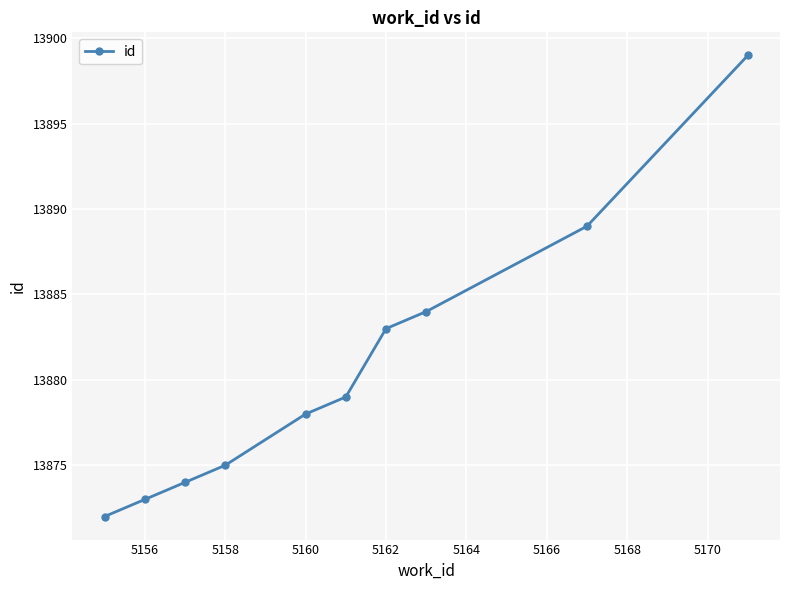

What is the value of the 10th point from the left?

13899